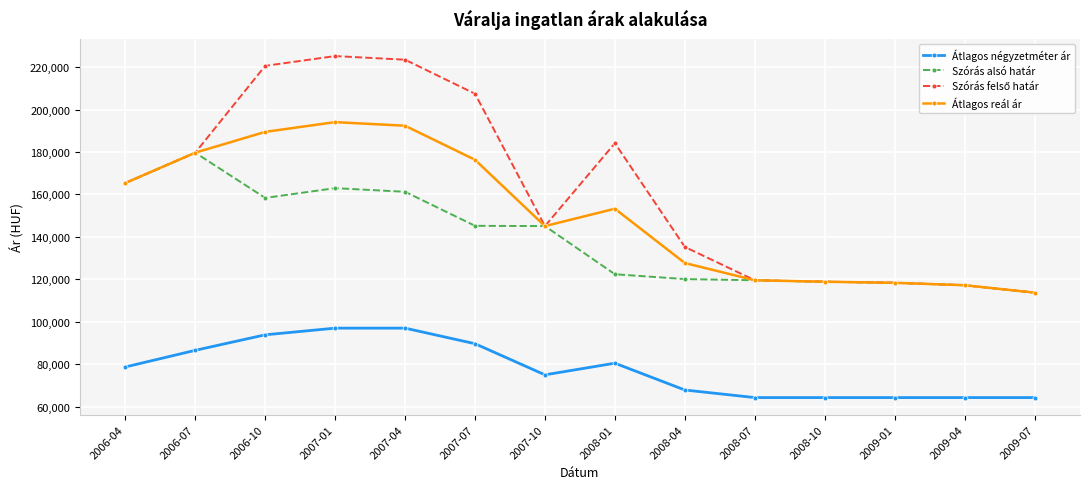

What is the smallest value displayed?

64285